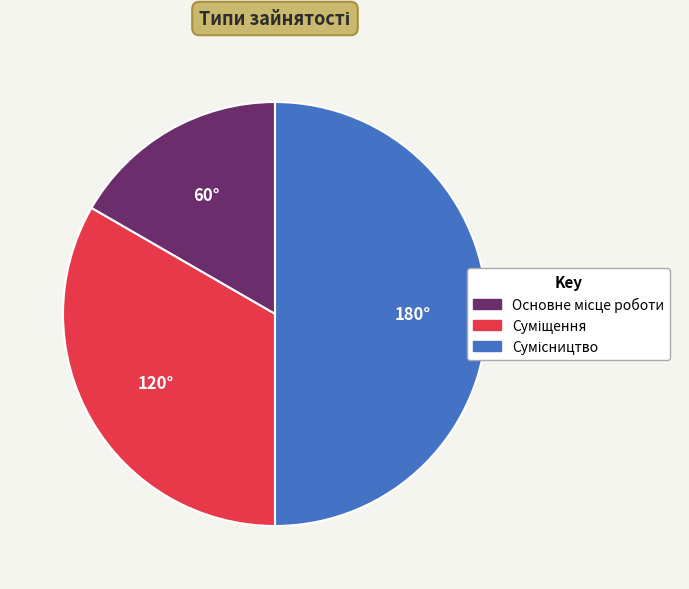

How many slices are in this pie chart?

3